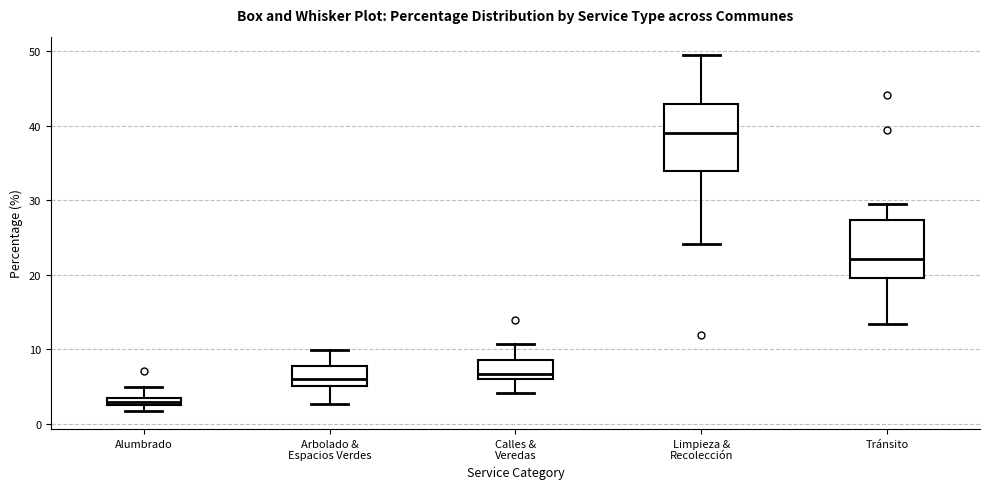

Which box is the tallest, from its lower edge to its upper edge?

Limpieza & Recolección